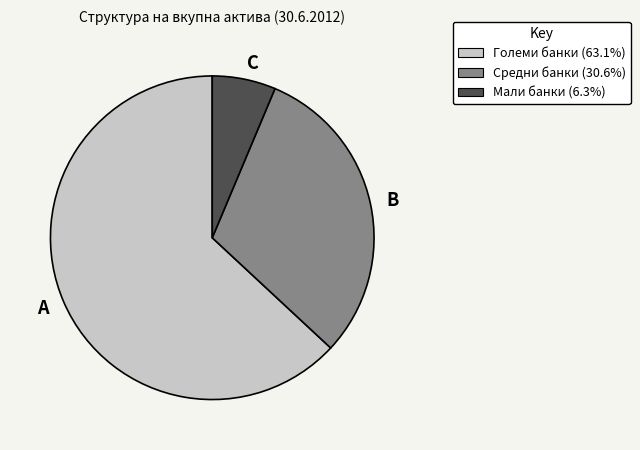

How many segments does this pie chart have?

3